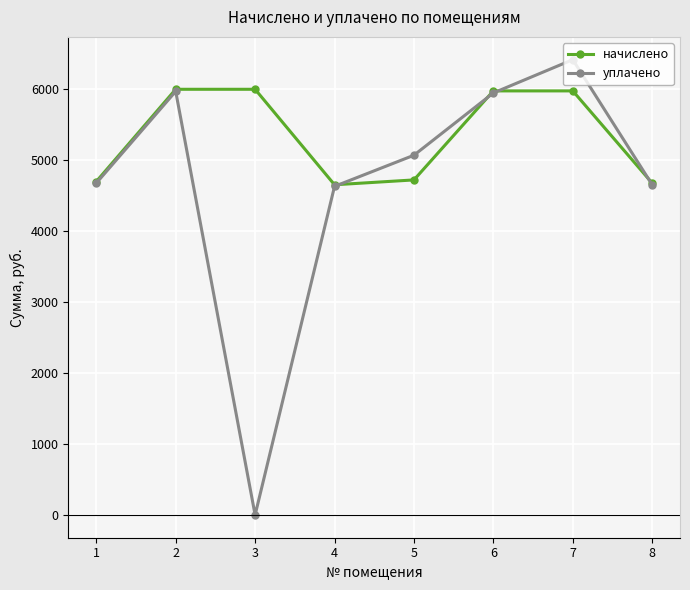

Is the value of начислено at 2 greater than the value of уплачено at 1?

Yes